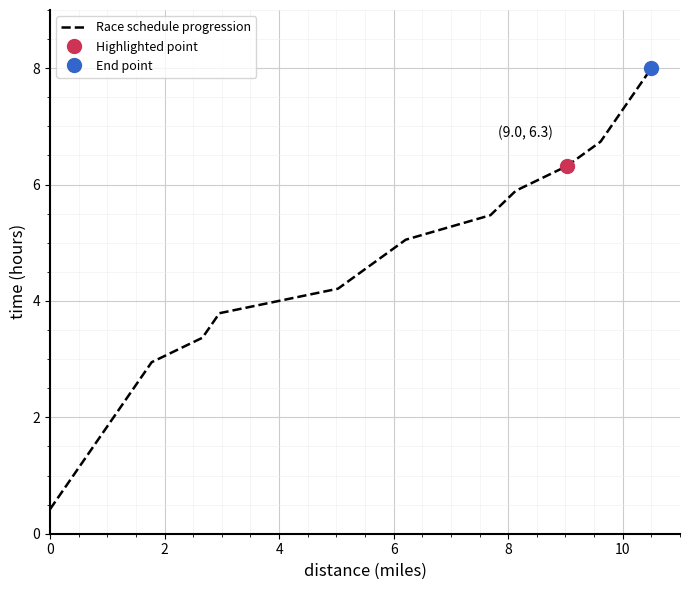

What is the highest value of the Race schedule progression series?

8.0